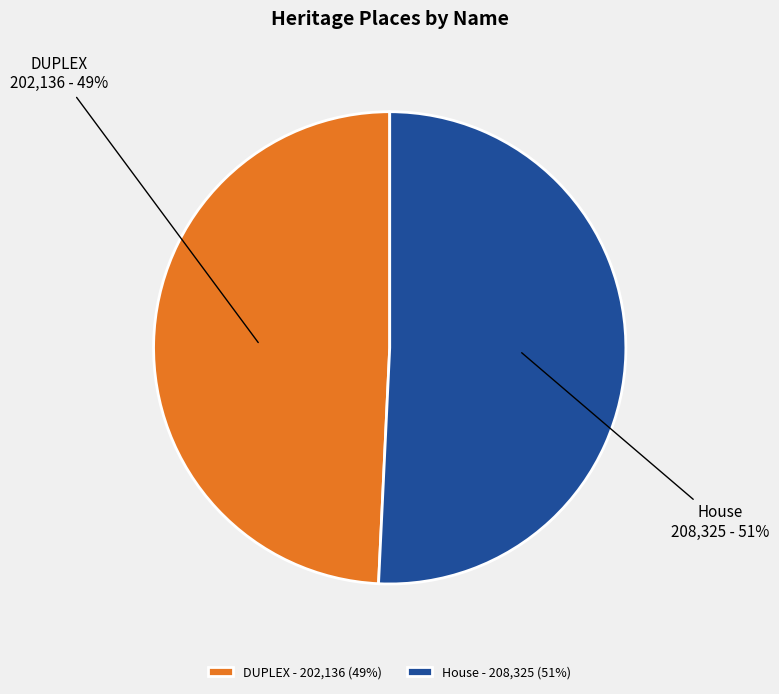

Which category accounts for the majority?

House